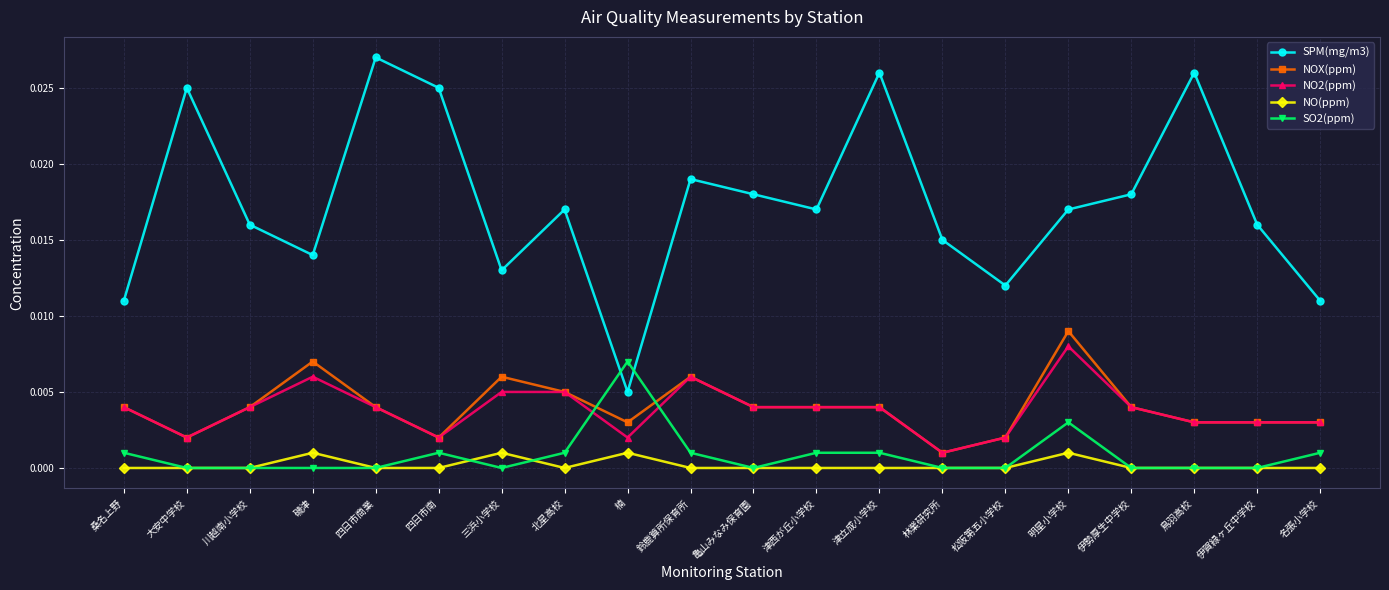

Which series has the widest spread of values?

SPM(mg/m3)